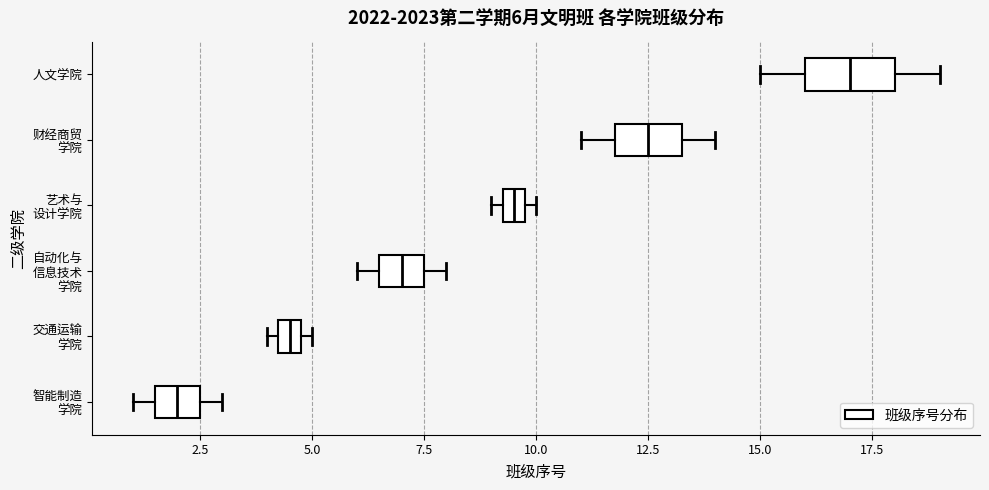

Comparing the boxes themselves (not the whiskers), which one is the widest?

人文学院